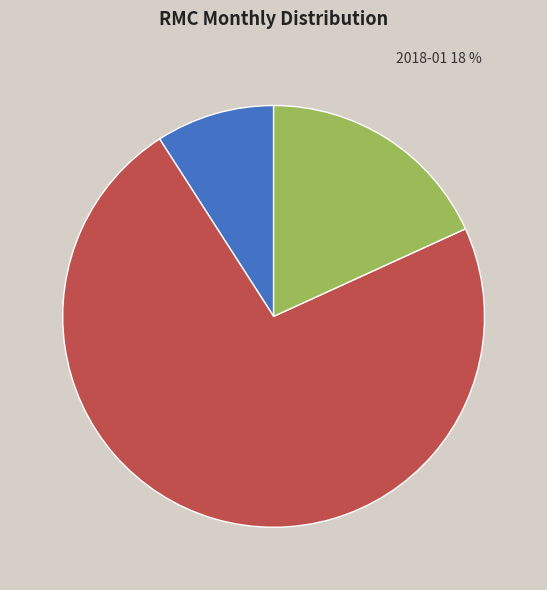

How many slices are in this pie chart?

3